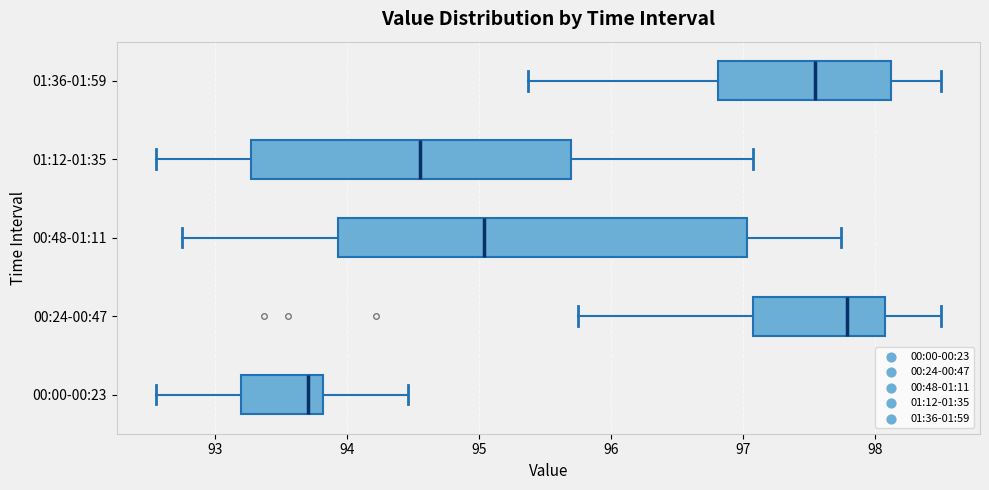

Comparing the boxes themselves (not the whiskers), which one is the widest?

00:48-01:11